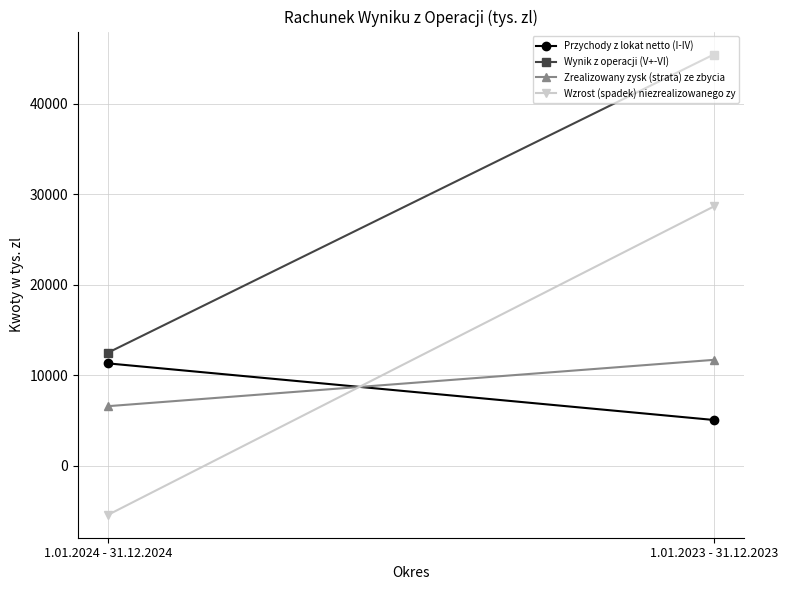

At which category does the chart reach its peak across all series?

1.01.2023 - 31.12.2023